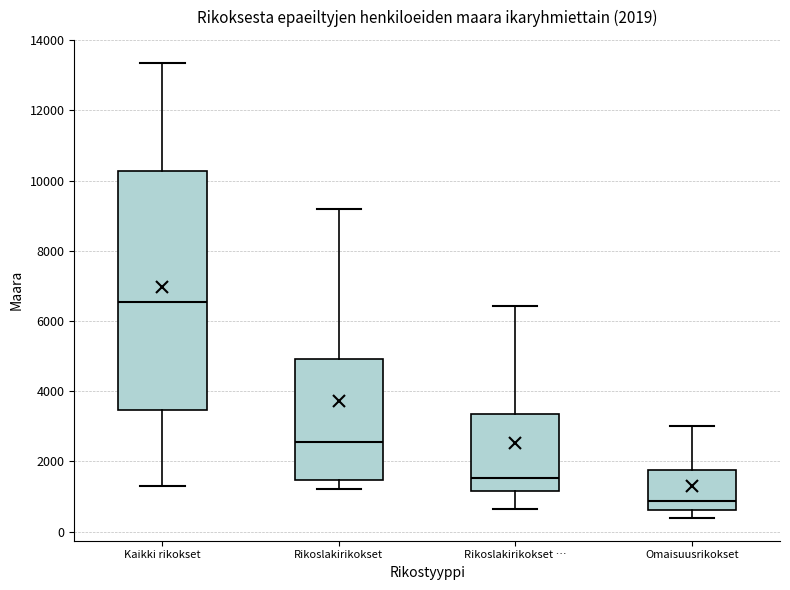

Which box has the highest median line?

Kaikki rikokset